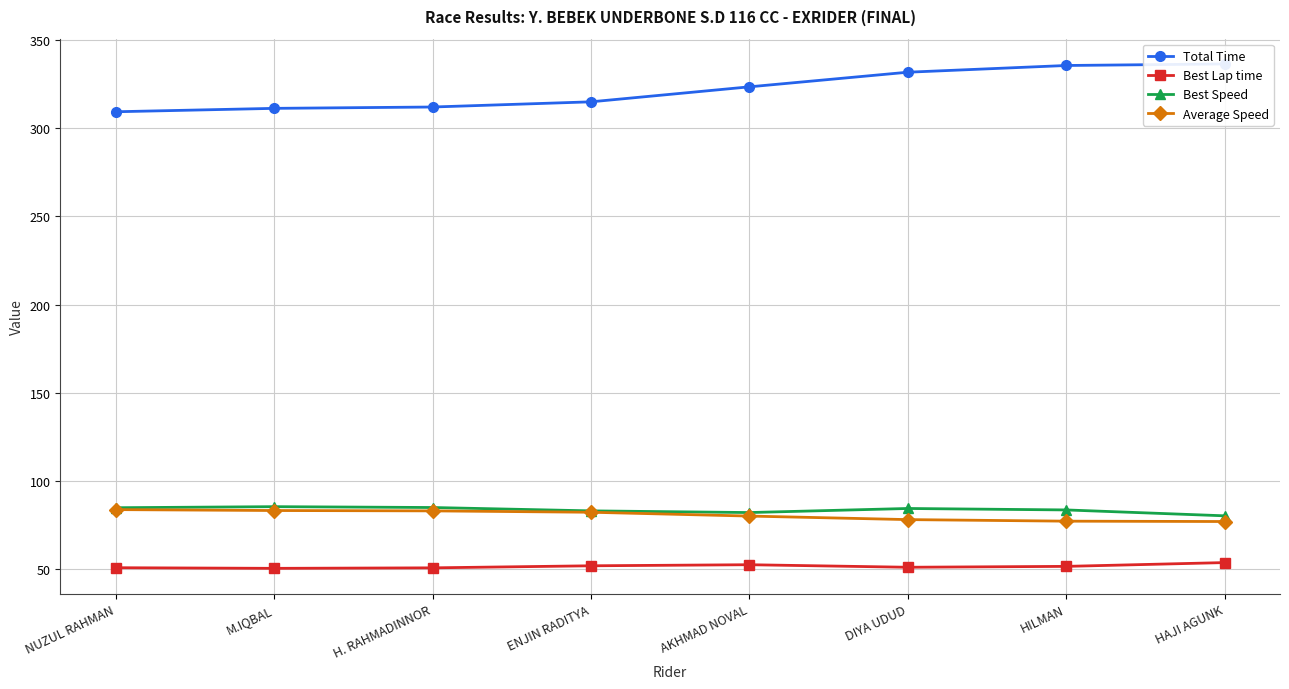

What position from the left is AKHMAD NOVAL?

5